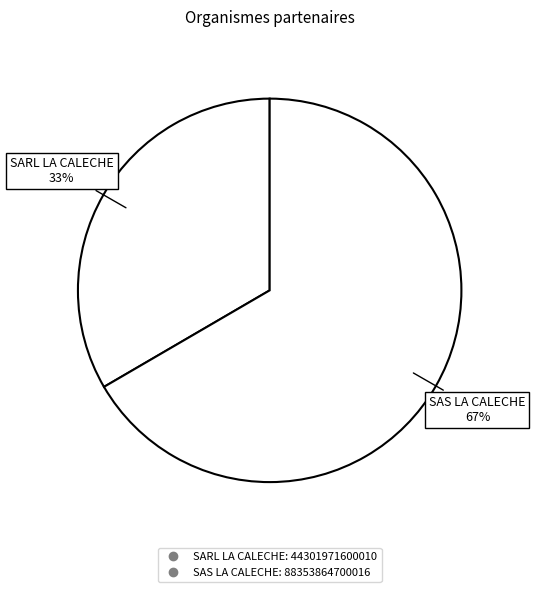

To the nearest percent, what percentage of the pie is SAS LA CALECHE?

67%